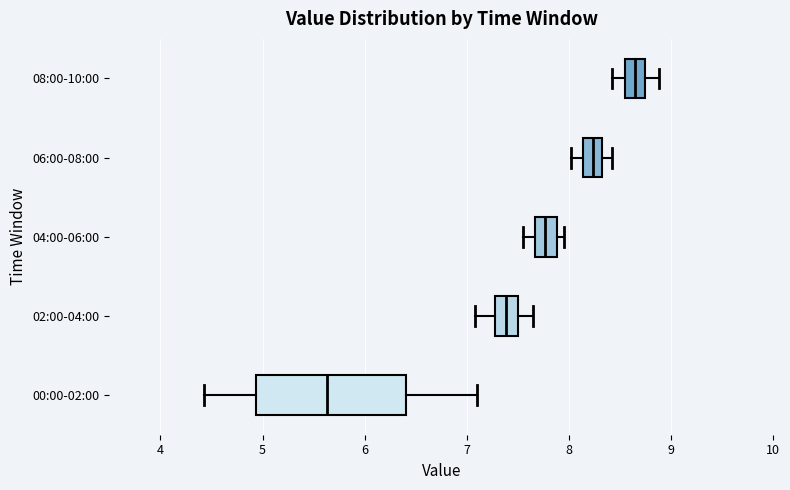

Reading bottom to top, transcribe this box plot: for each box, give where its median line is, the range the box spans, and where its two whiskers end, as read against the x-axis. The values are not printed on the chart, so give them approximately, as read against the axis.

00:00-02:00: median 5.6, box 4.9 to 6.4, whiskers 4.4 to 7.1
02:00-04:00: median 7.4, box 7.3 to 7.5, whiskers 7.1 to 7.7
04:00-06:00: median 7.8, box 7.7 to 7.9, whiskers 7.6 to 8.0
06:00-08:00: median 8.2, box 8.1 to 8.3, whiskers 8.0 to 8.4
08:00-10:00: median 8.7, box 8.6 to 8.8, whiskers 8.4 to 8.9